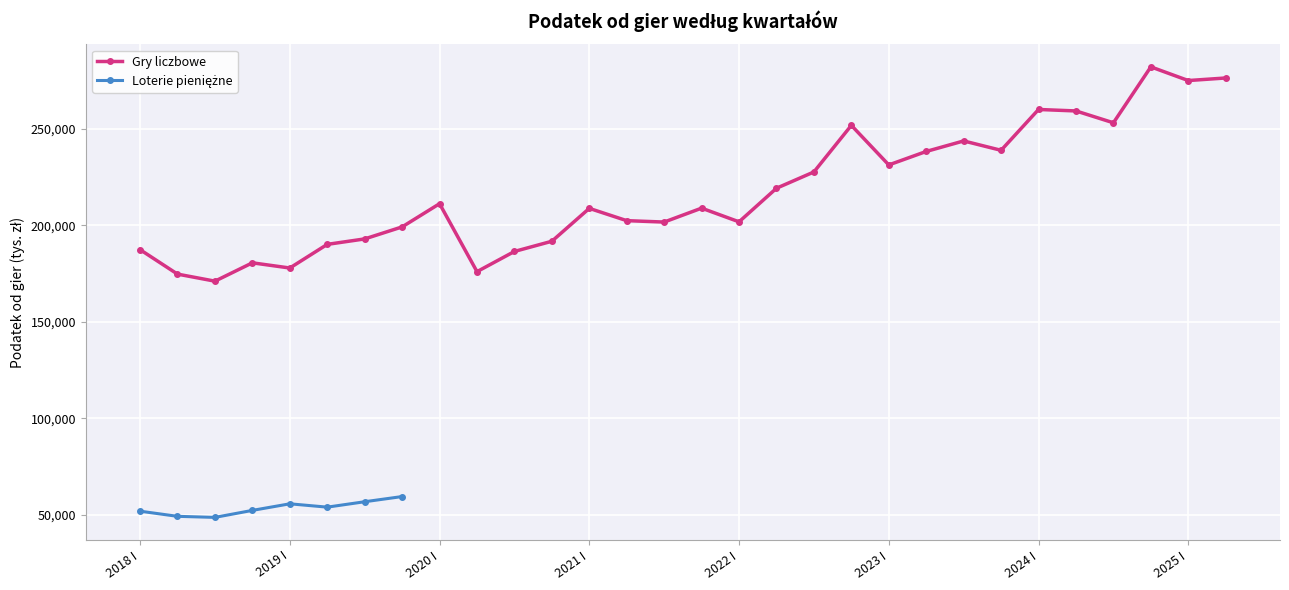

Is it true that the value at 2021 I is 60722.1?

False